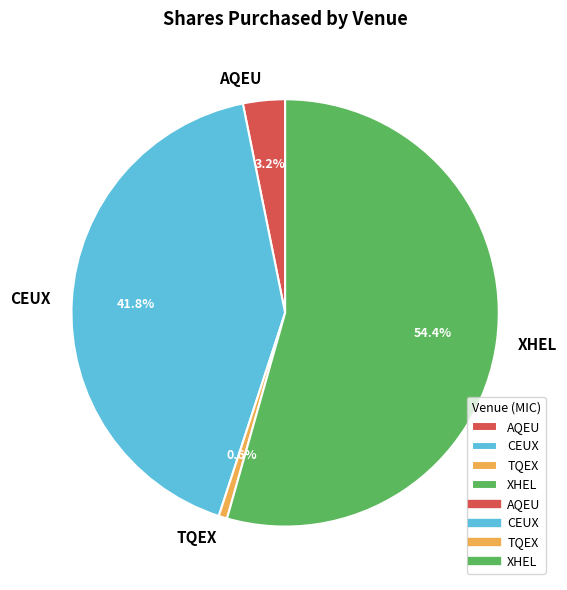

True or false: CEUX accounts for 42% of the total.

True